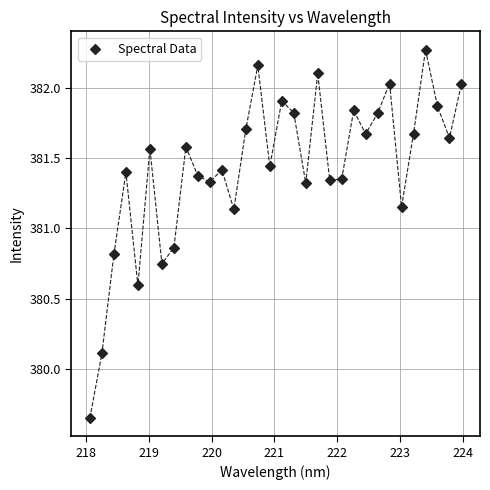

What is the range of X values (max minus min)?

5.9